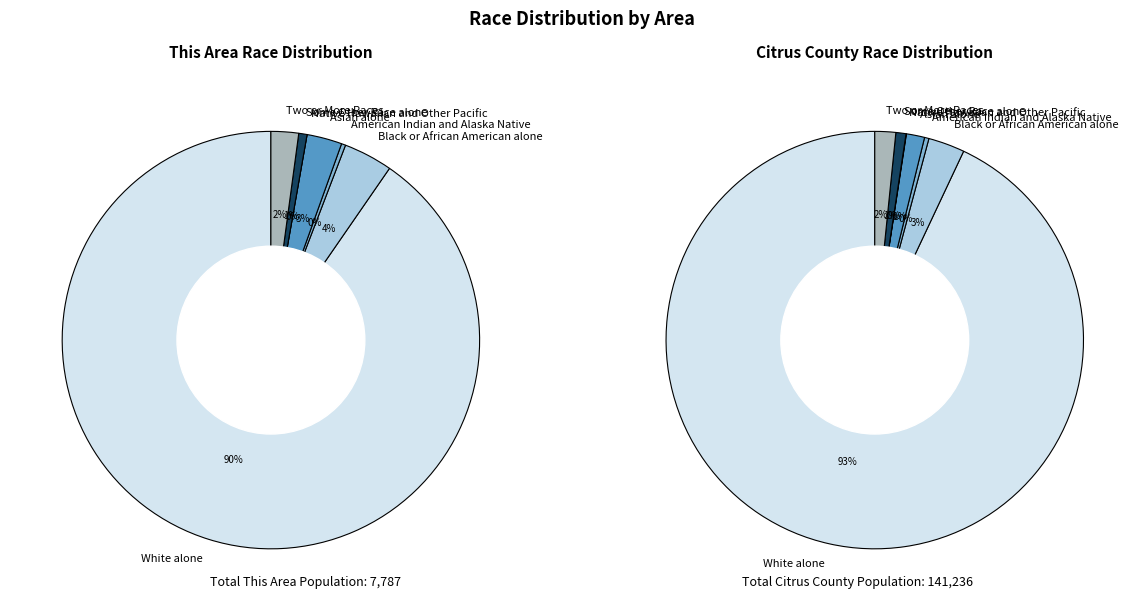

What is the largest slice in the pie chart?

White alone